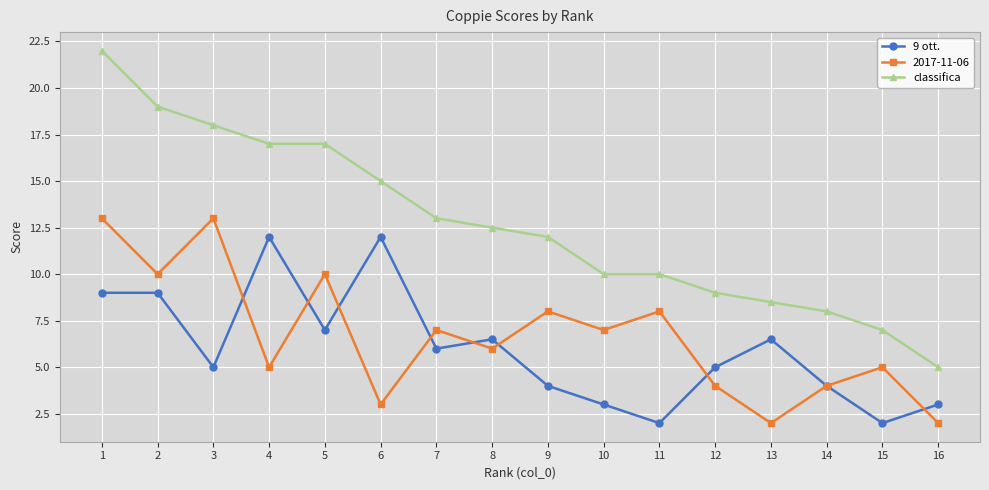

Which series has the largest total across all categories?

classifica